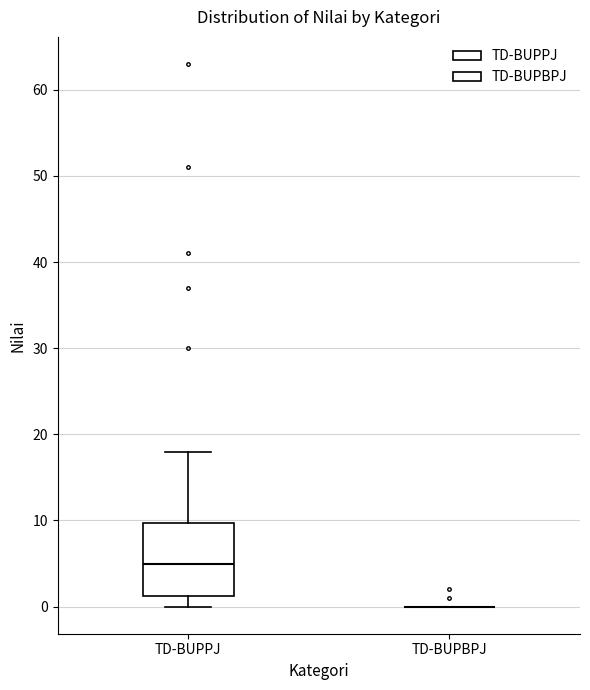

Which box is the tallest, from its lower edge to its upper edge?

TD-BUPPJ